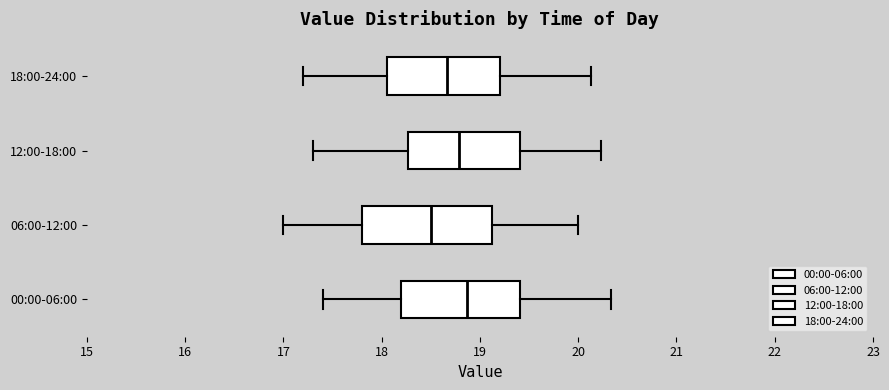

Which box has the furthest to the left median line?

06:00-12:00